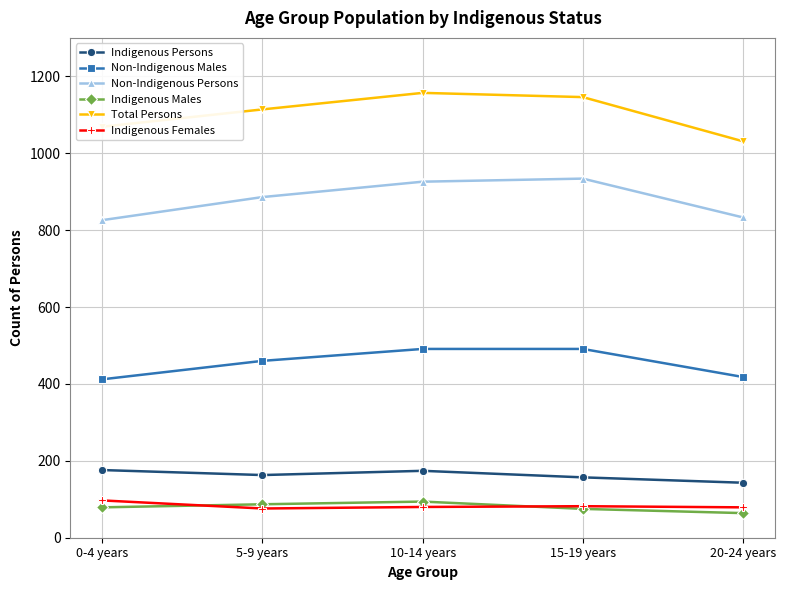

What position from the left is 5-9 years?

2